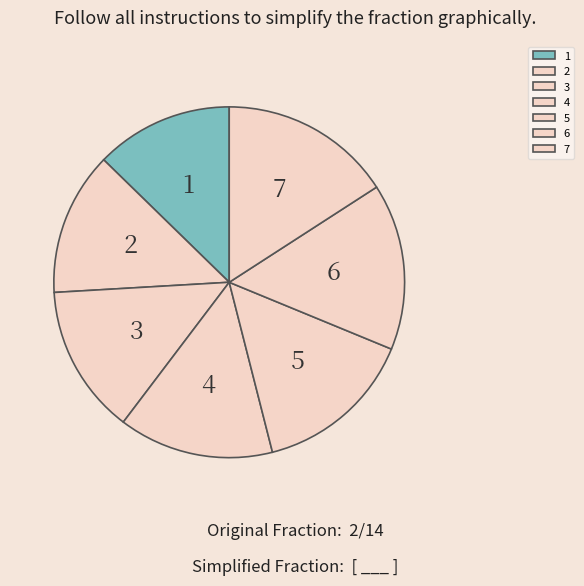

Rank the categories by value from lowest to highest.

1, 2, 3, 4, 5, 6, 7